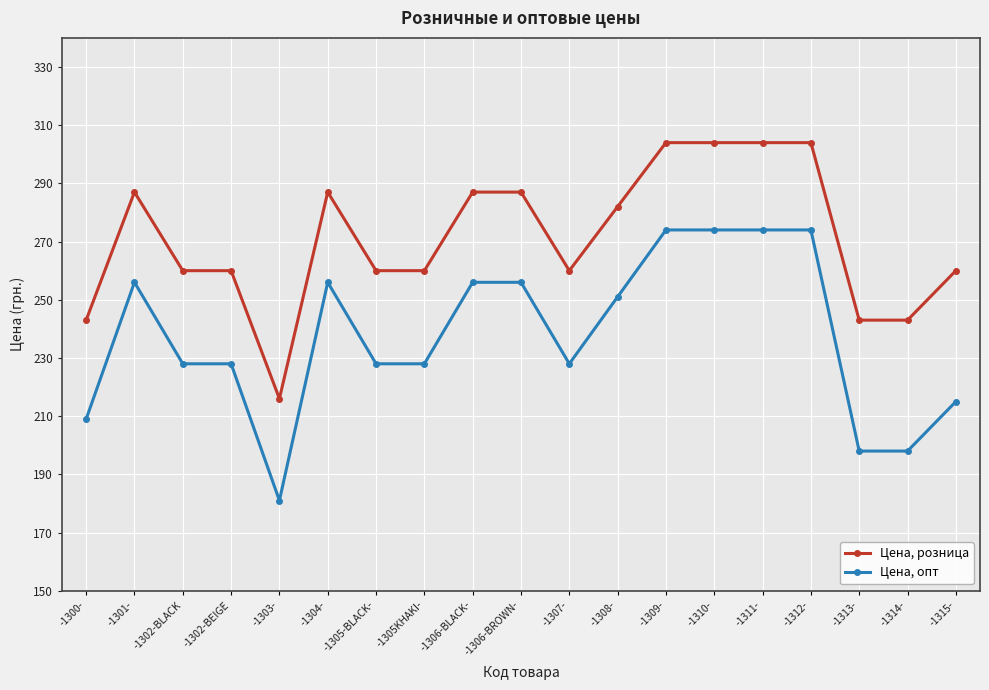

What are all the series names shown in the legend?

Цена, розница, Цена, опт